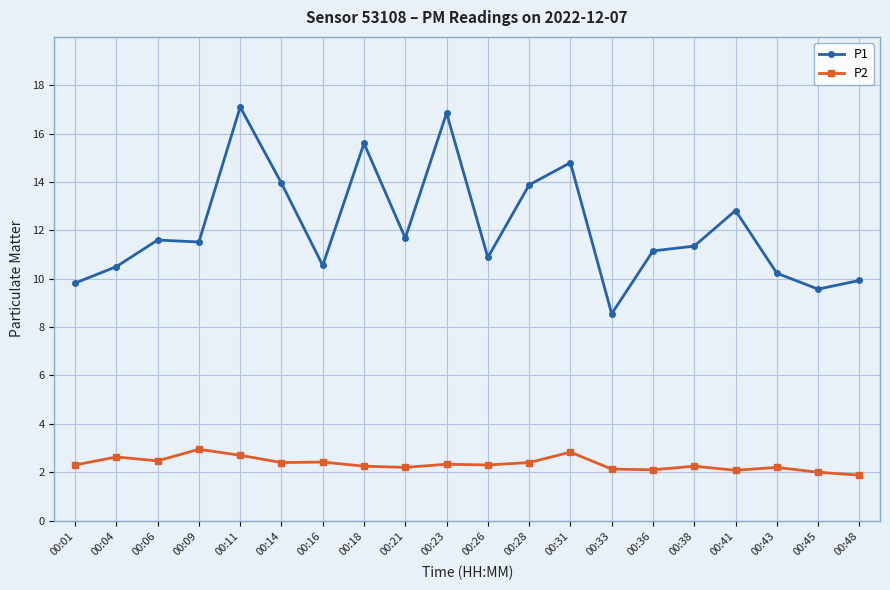

What is the difference between the P1 values at 00:26 and 00:14?

3.1